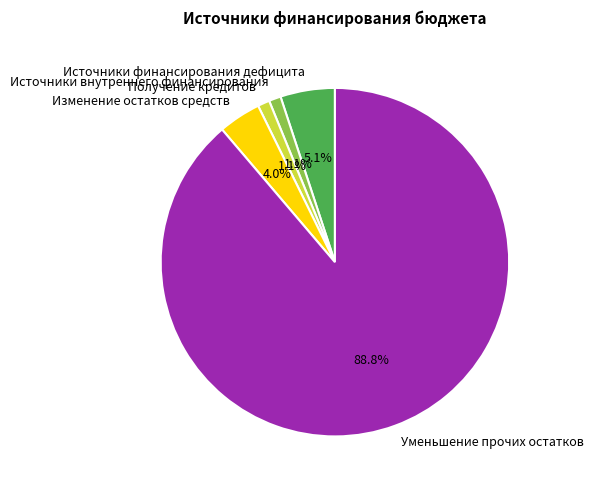

What portion of the pie excludes Получение кредитов?

98.9%